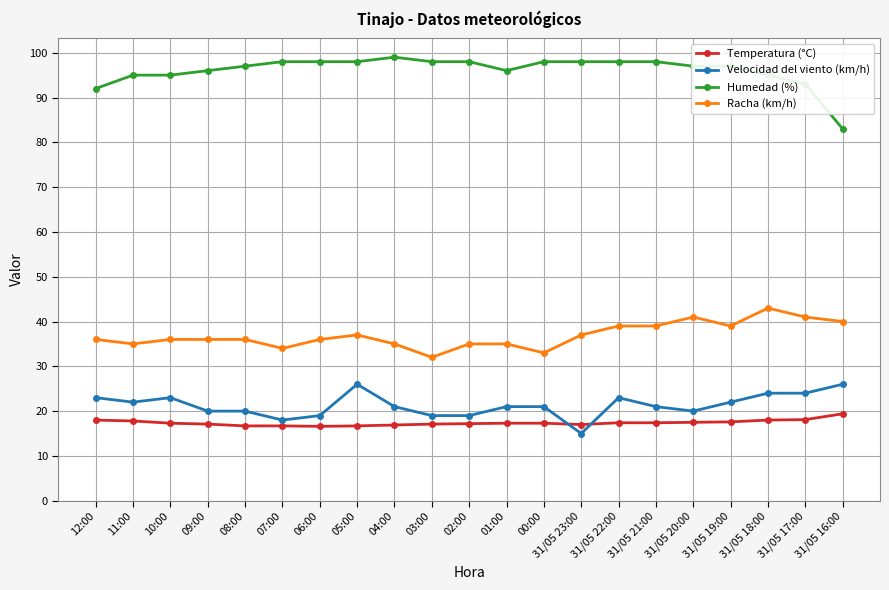

What is the difference between the highest and lowest values at 31/05 20:00?

79.5